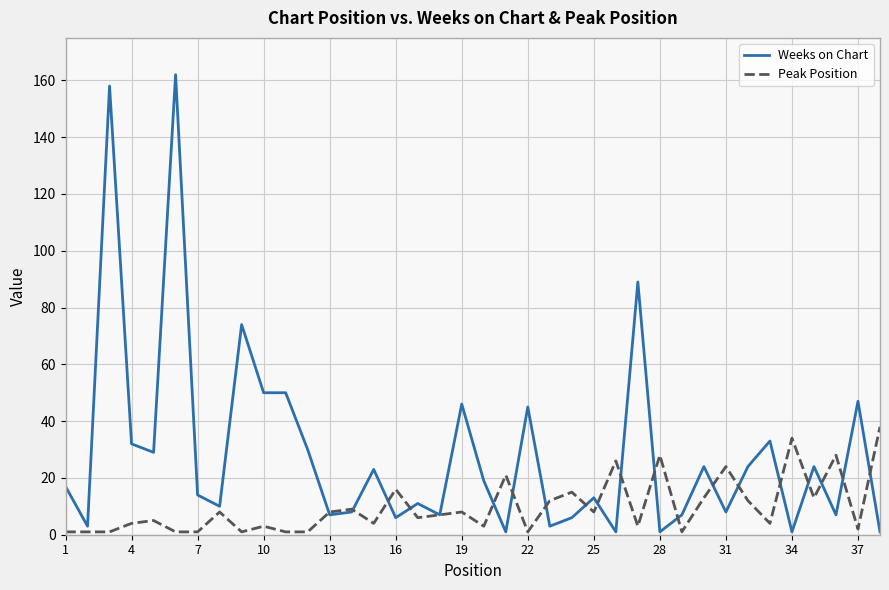

Which series has the widest spread of values?

Weeks on Chart